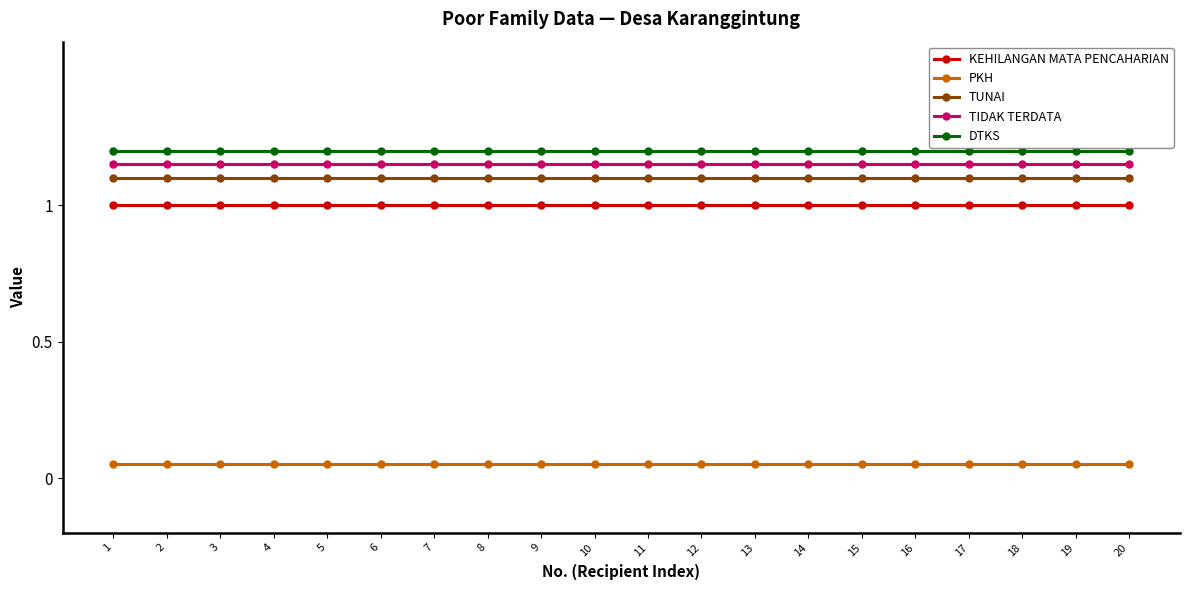

List the series in order of their peak value, lowest first.

PKH, KEHILANGAN MATA PENCAHARIAN, TUNAI, TIDAK TERDATA, DTKS